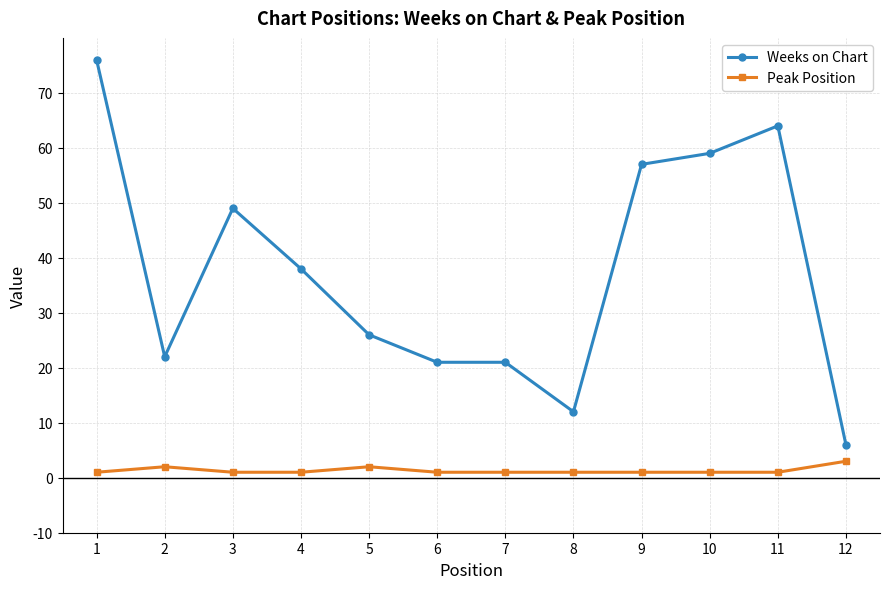

Which series has the largest total across all categories?

Weeks on Chart